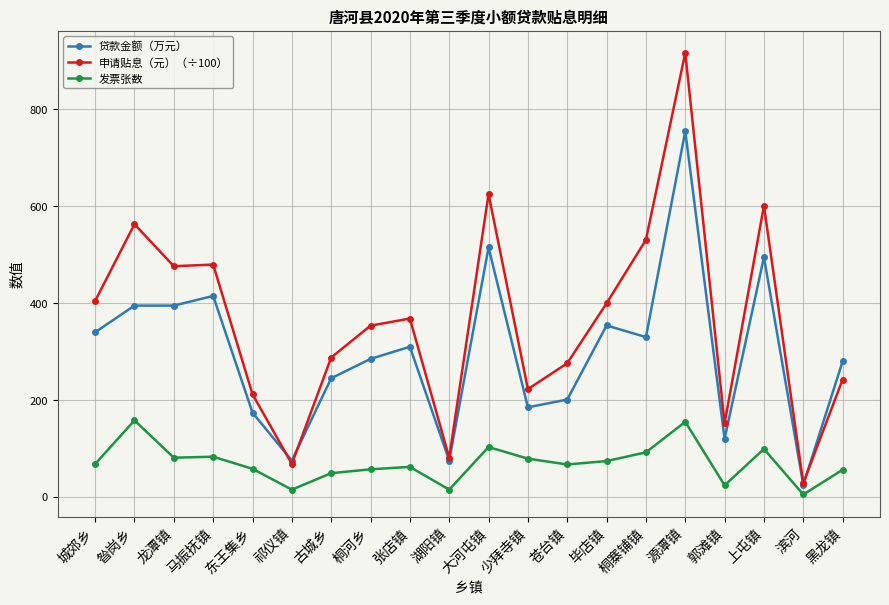

What is the difference between the 申请贴息（元）（÷100） values at 湖阳镇 and 郭滩镇?

70.8